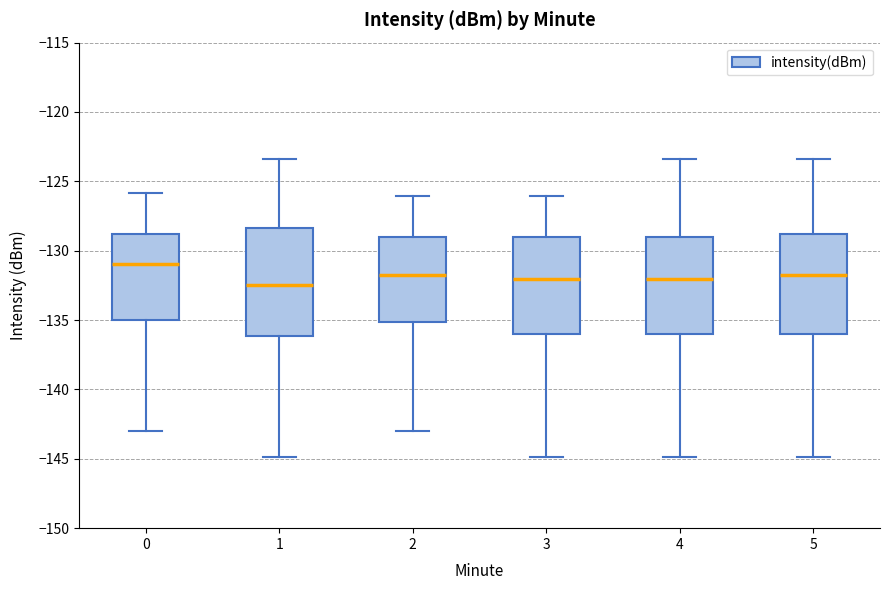

Reading left to right, transcribe this box plot: for each box, give where its median line is, the range the box spans, and where its two whiskers end, as read against the y-axis. The values are not printed on the chart, so give them approximately, as read against the axis.

0: median -131.0, box -135.0 to -129.0, whiskers -143.0 to -126.0
1: median -132.5, box -136.0 to -128.5, whiskers -145.0 to -123.5
2: median -131.5, box -135.0 to -129.0, whiskers -143.0 to -126.0
3: median -132.0, box -136.0 to -129.0, whiskers -145.0 to -126.0
4: median -132.0, box -136.0 to -129.0, whiskers -145.0 to -123.5
5: median -131.5, box -136.0 to -129.0, whiskers -145.0 to -123.5